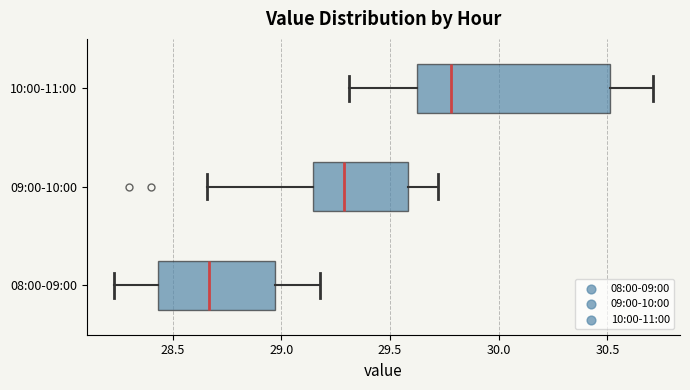

Reading bottom to top, transcribe this box plot: for each box, give where its median line is, the range the box spans, and where its two whiskers end, as read against the x-axis. The values are not printed on the chart, so give them approximately, as read against the axis.

08:00-09:00: median 28.65, box 28.45 to 28.95, whiskers 28.25 to 29.20
09:00-10:00: median 29.30, box 29.15 to 29.60, whiskers 28.65 to 29.70
10:00-11:00: median 29.80, box 29.60 to 30.50, whiskers 29.30 to 30.70